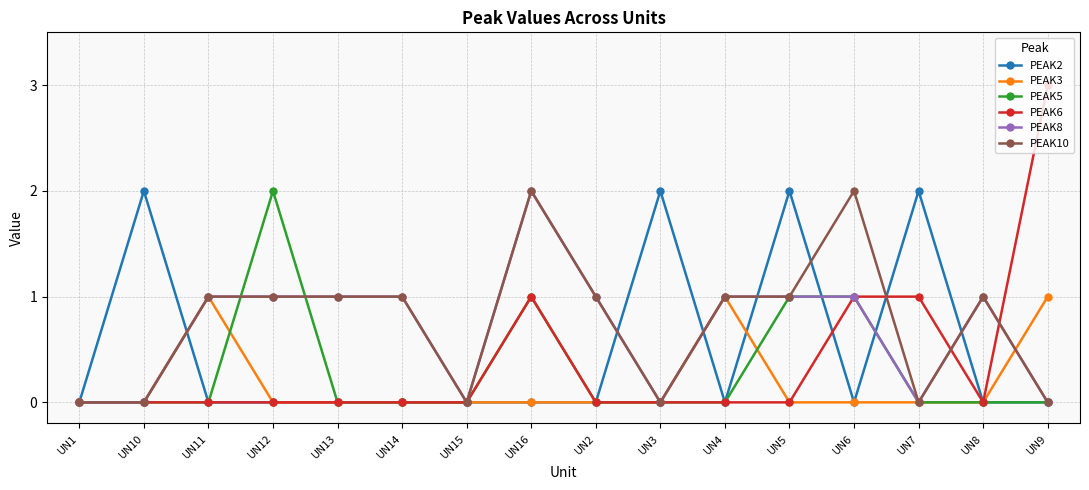

Is it true that PEAK10 equals -1 at UN9?

False